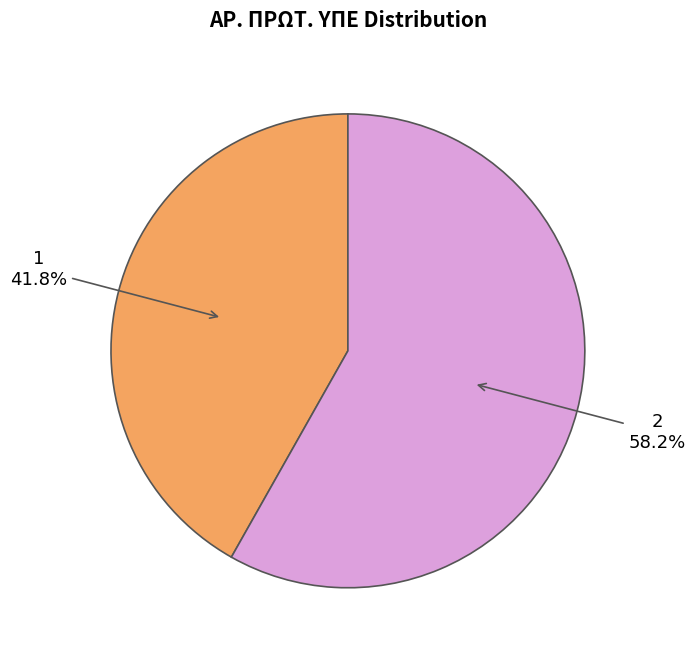

How many segments does this pie chart have?

2